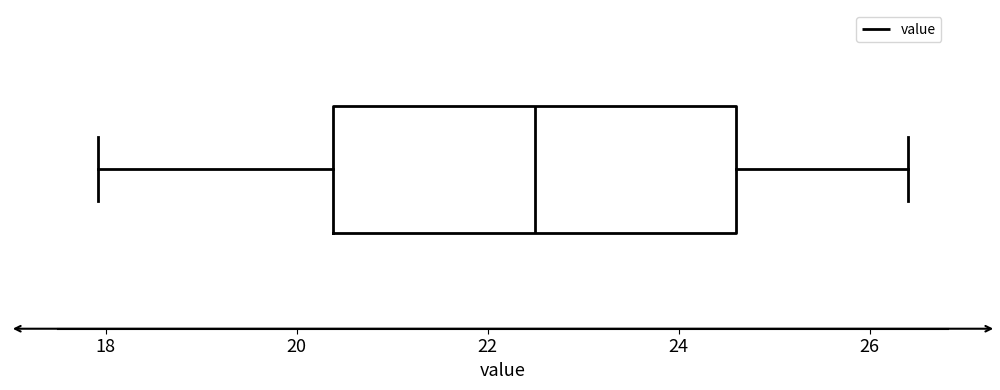

Transcribe this box plot: give where the median line is, the range the box spans, and where the two whiskers end, as read against the x-axis. The values are not printed on the chart, so give them approximately, as read against the axis.

median 22.4, box 20.4 to 24.6, whiskers 18.0 to 26.4